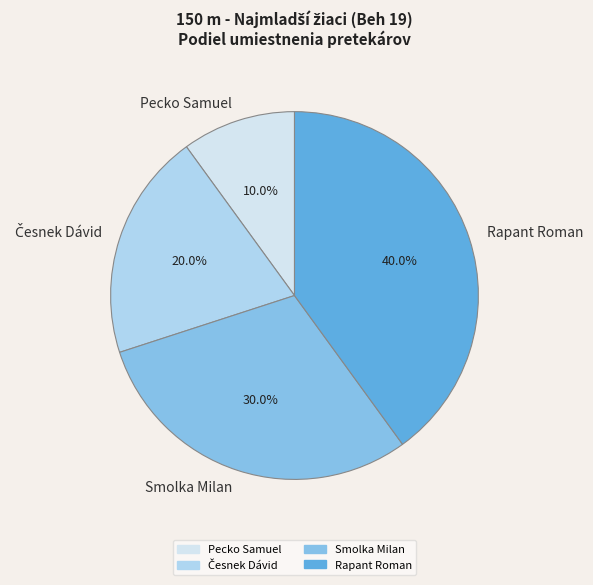

Which category has the biggest portion of the pie?

Rapant Roman